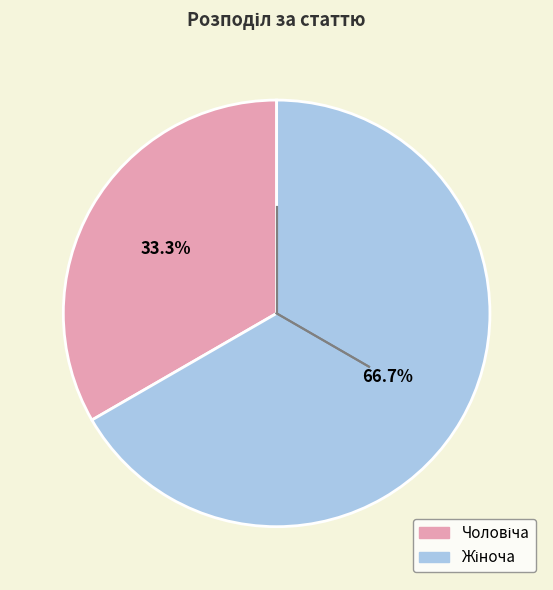

Does any single category account for the majority?

Yes